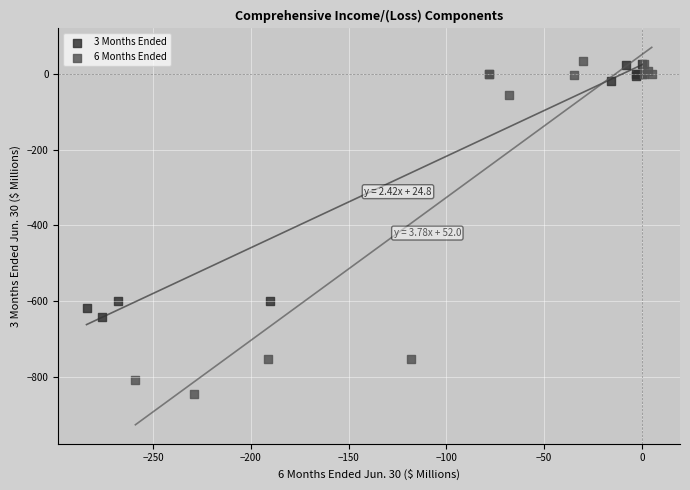

Which series has the largest Y range (max minus min)?

6 Months Ended